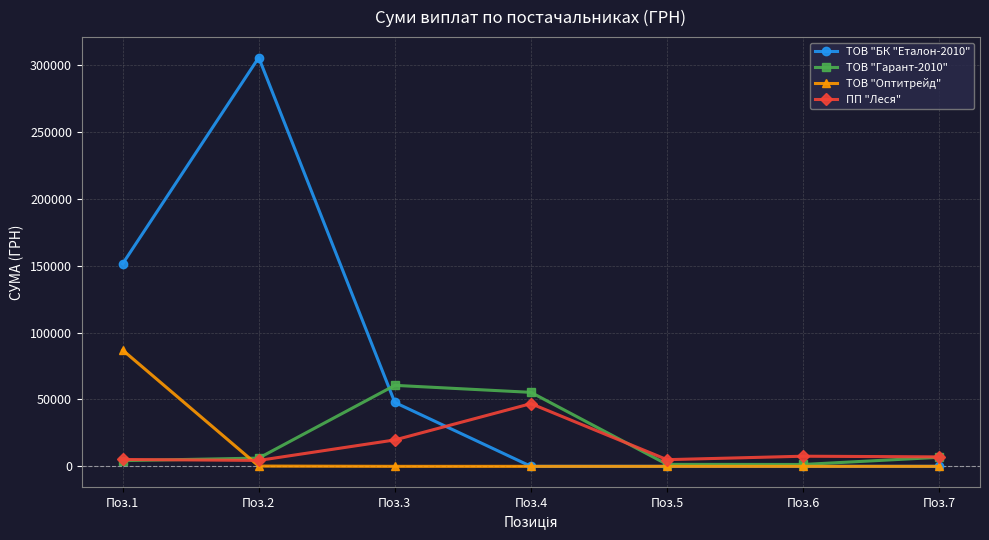

Between Поз.3 and Поз.6, which series saw the biggest shift?

ТОВ "Гарант-2010"